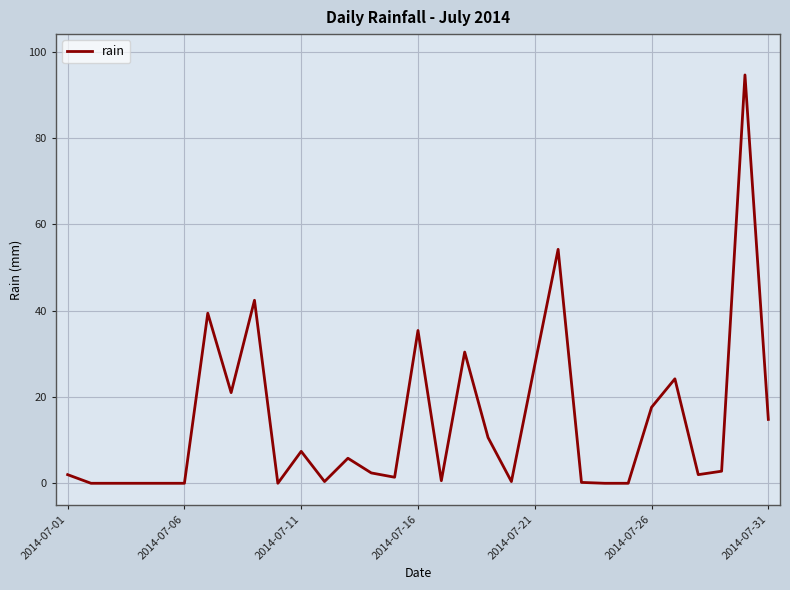

Count the number of categories in the chart.

31